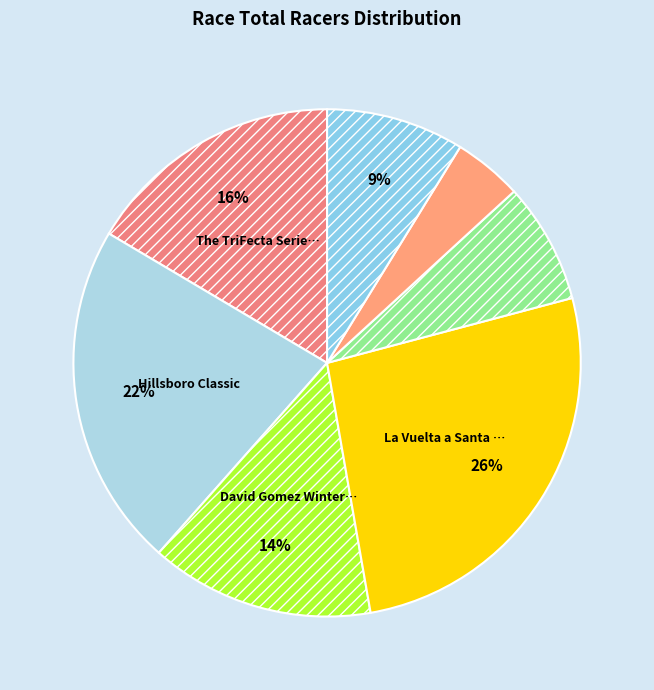

Is there any slice that represents more than half of the pie?

No